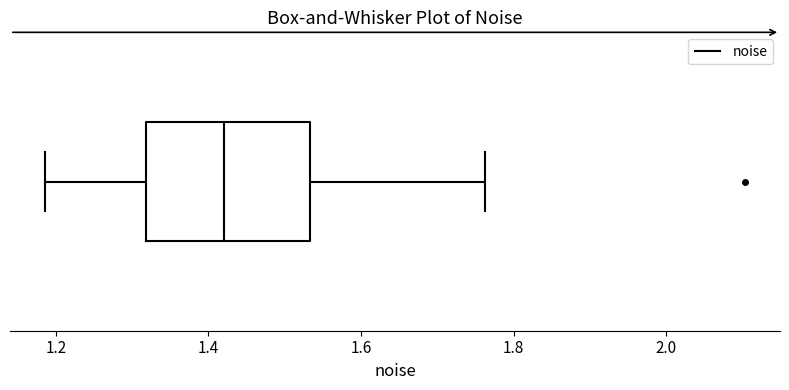

Where is the right edge of the box on the x-axis? The values are not printed on the chart, so give them approximately, as read against the axis.

1.54